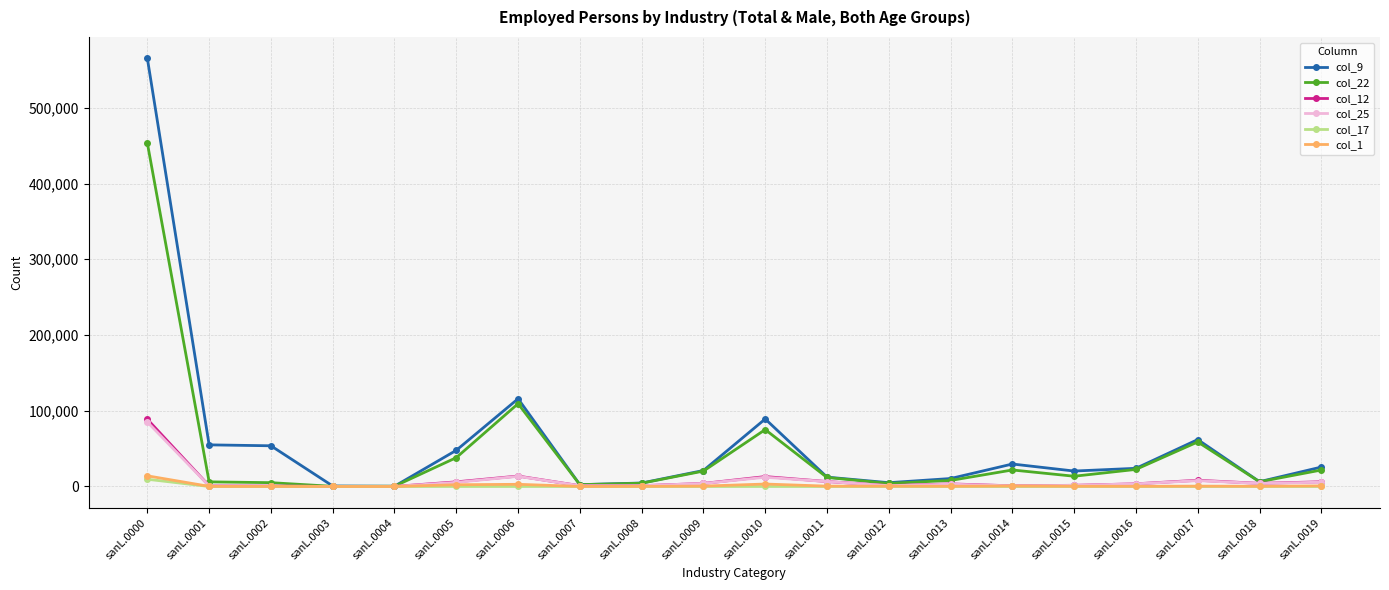

Which series has the widest spread of values?

col_9